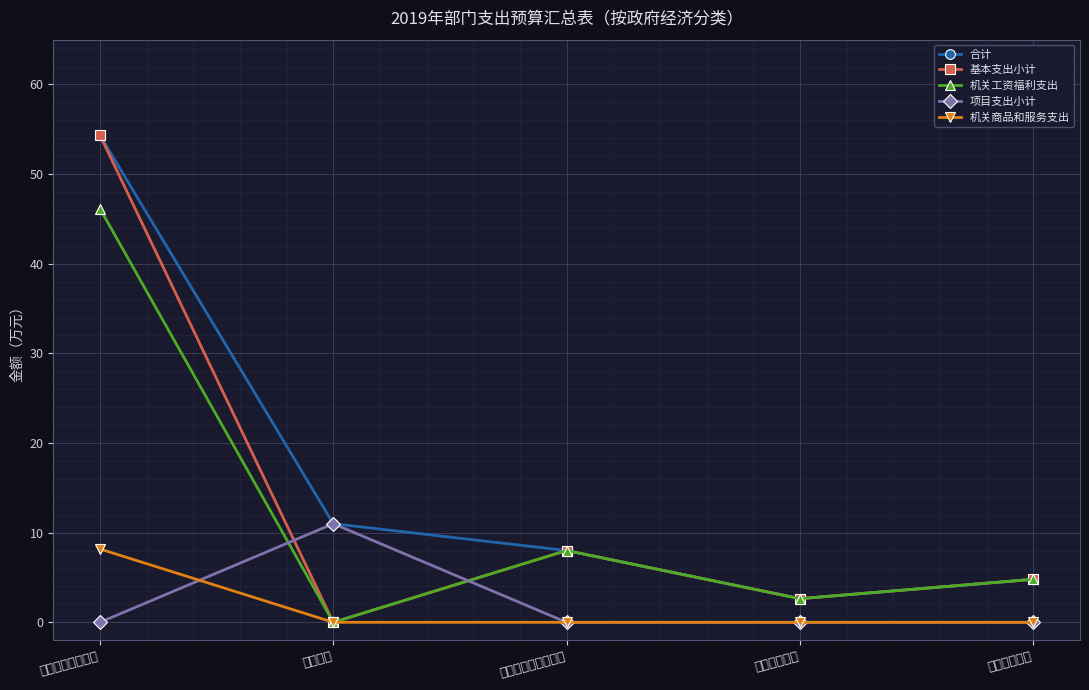

Which has a higher value, 住房保障支出 or 国防支出?

国防支出